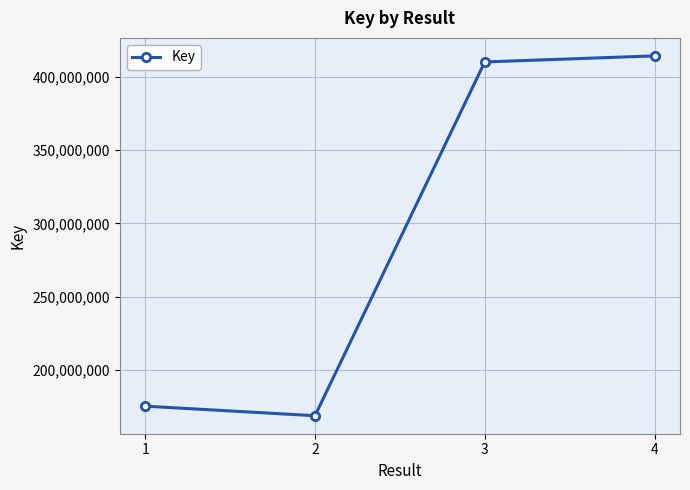

Where is the first local minimum?

2